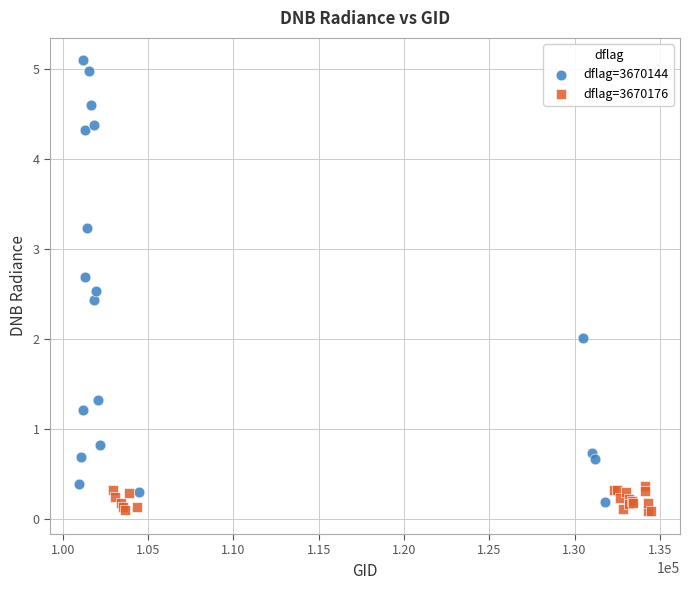

Which series has the widest spread of Y values?

dflag=3670144